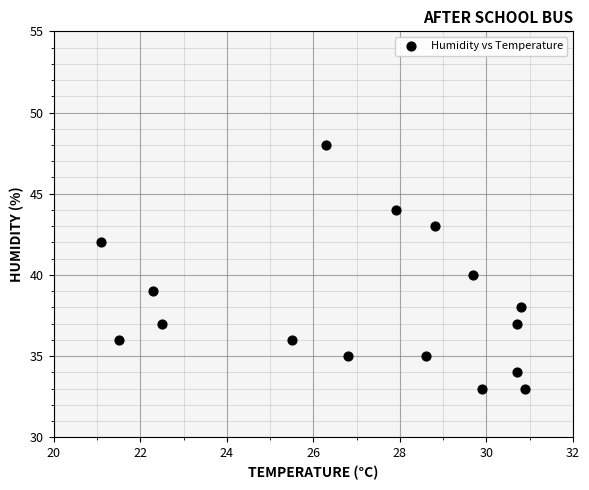

What is the range of Y values (max minus min)?

15